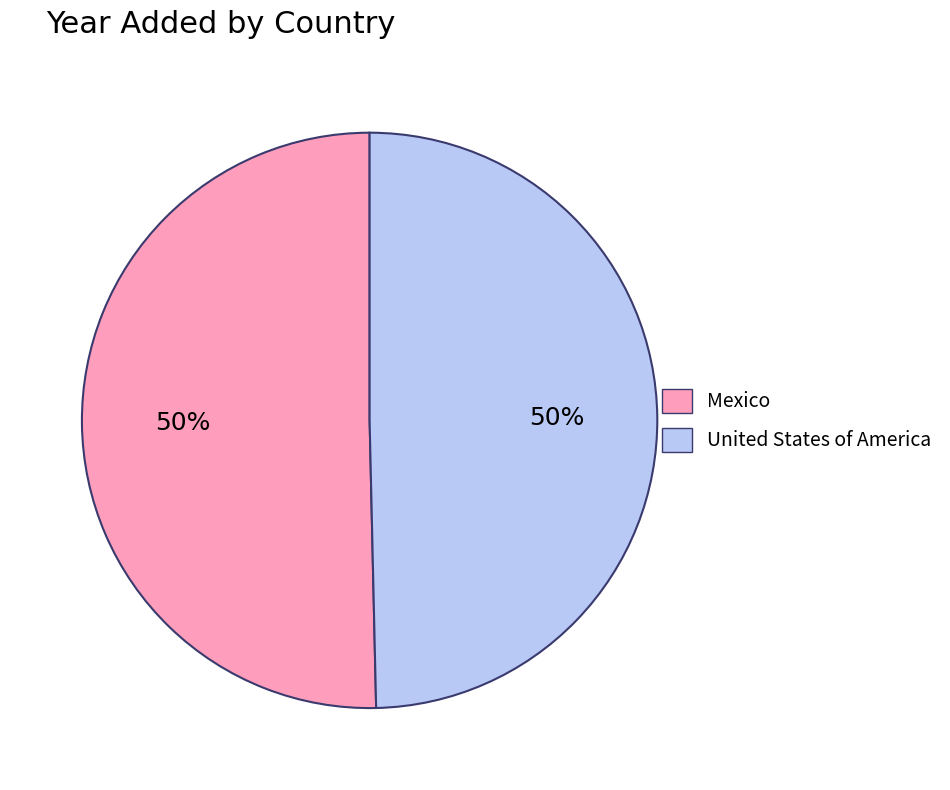

To the nearest percent, what is the average slice percentage?

50%